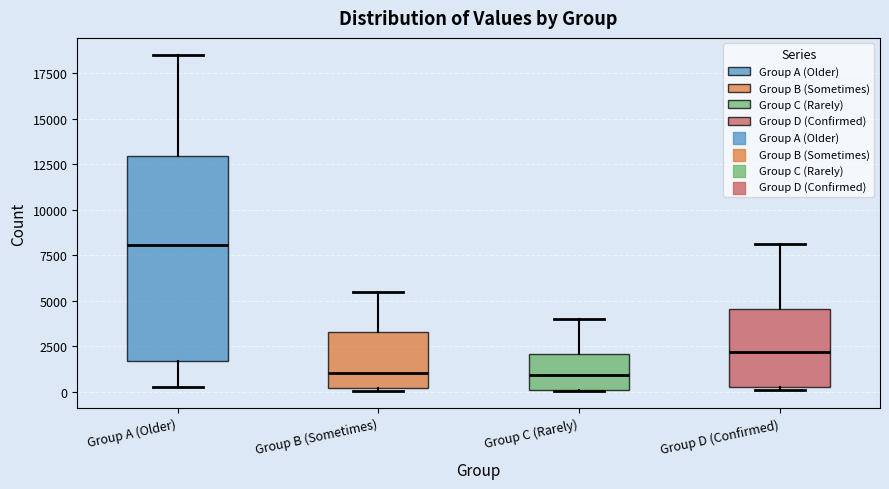

Reading left to right, transcribe this box plot: for each box, give where its median line is, the range the box spans, and where its two whiskers end, as read against the y-axis. The values are not printed on the chart, so give them approximately, as read against the axis.

Group A (Older): median 8000, box 1500 to 13000, whiskers 0 to 18500
Group B (Sometimes): median 1000, box 0 to 3500, whiskers 0 (just below the box's lower edge) to 5500
Group C (Rarely): median 1000, box 0 to 2000, whiskers 0 to 4000
Group D (Confirmed): median 2000, box 500 to 4500, whiskers 0 to 8000